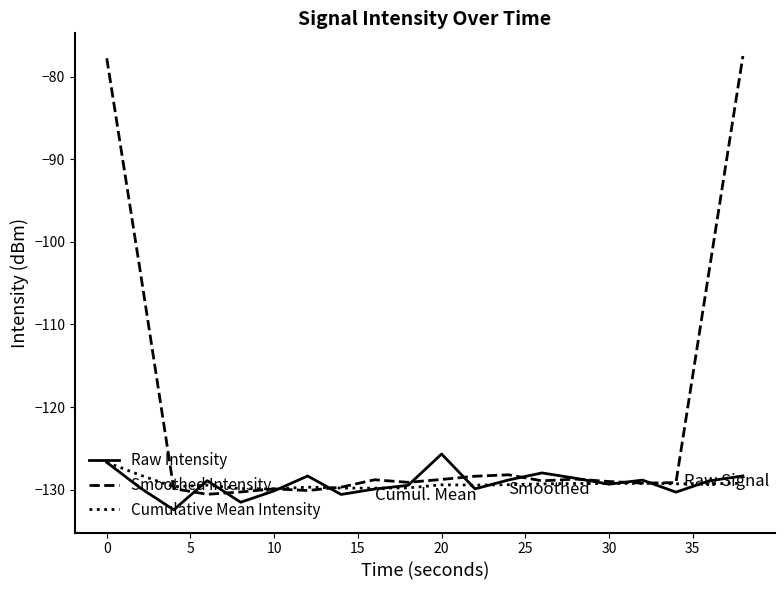

What is the maximum value shown in the chart?

-77.5